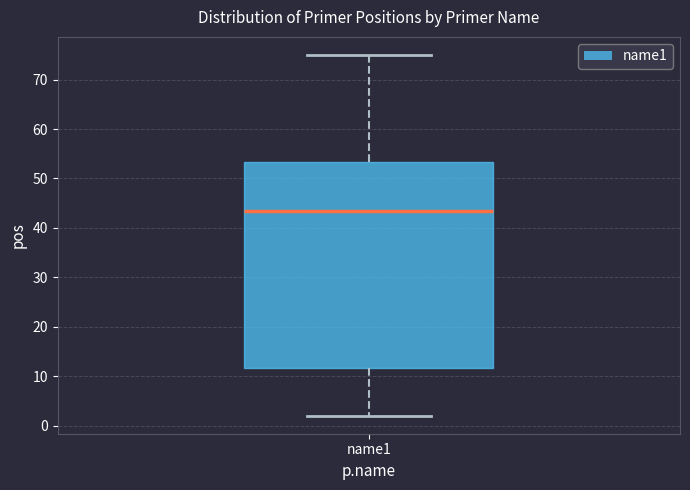

Transcribe this box plot: give where the median line is, the range the box spans, and where the two whiskers end, as read against the y-axis. The values are not printed on the chart, so give them approximately, as read against the axis.

median 44, box 12 to 53, whiskers 2 to 75